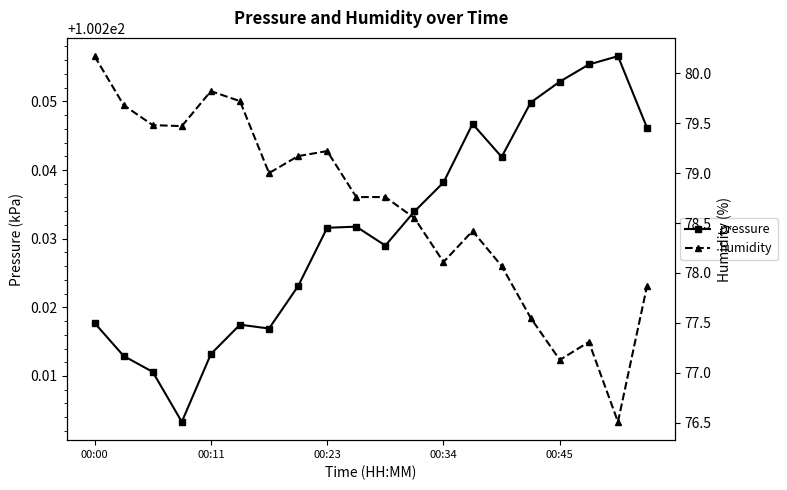

What is the value of the pressure point at the 4th from the left?

100.2